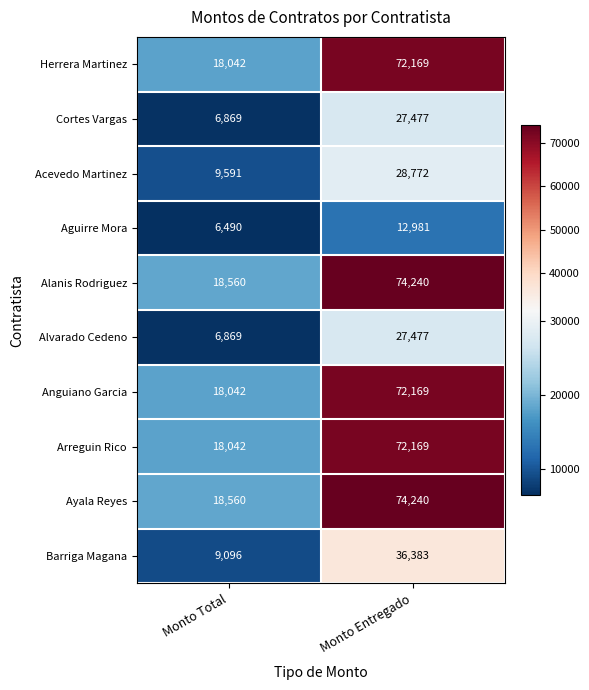

What is the sum of all Barriga Magana values?

45479